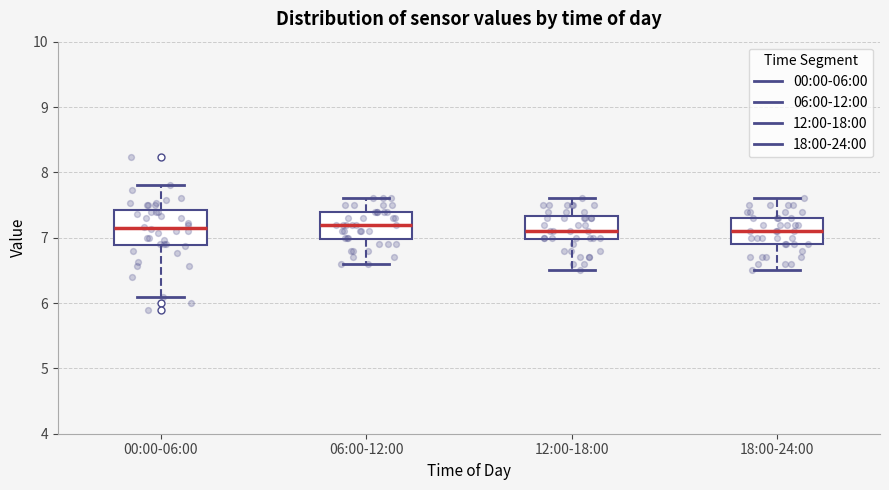

Where does the median line of the box for 06:00-12:00 sit on the y-axis? The values are not printed on the chart, so give them approximately, as read against the axis.

7.2